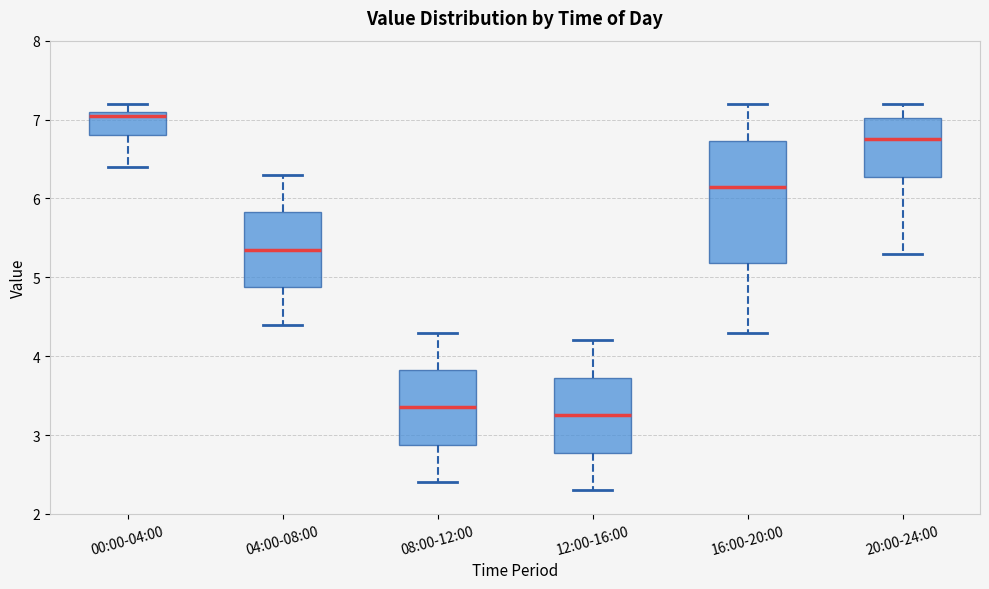

Where does the median line of the box for 16:00-20:00 sit on the y-axis? The values are not printed on the chart, so give them approximately, as read against the axis.

6.2